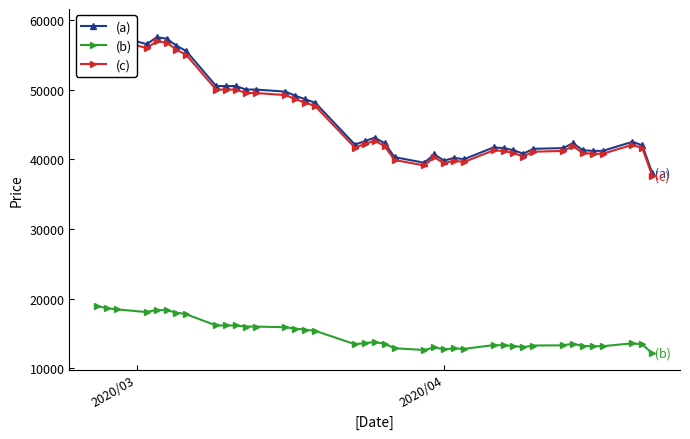

True or false: (c) and (a) cross at least once.

False